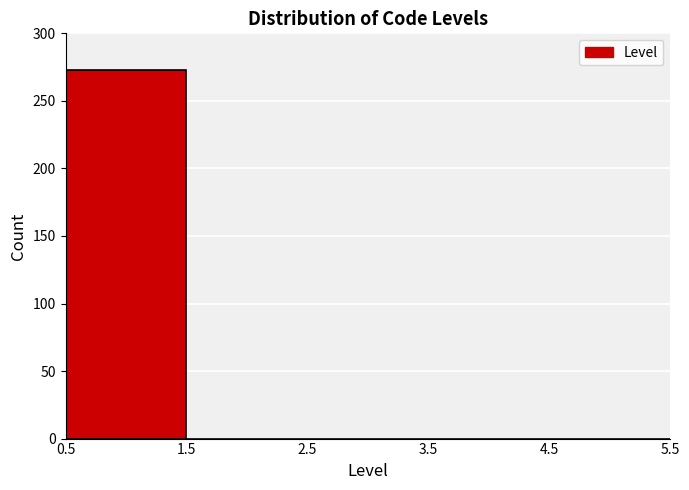

Reading left to right, list every bar in this chart as the range it spans on the x-axis followed by its height. The values are not printed on the chart, so give them approximately, as read against the axis.

0.5 to 1.5: 275
1.5 to 2.5: 0
2.5 to 3.5: 0
3.5 to 4.5: 0
4.5 to 5.5: 0